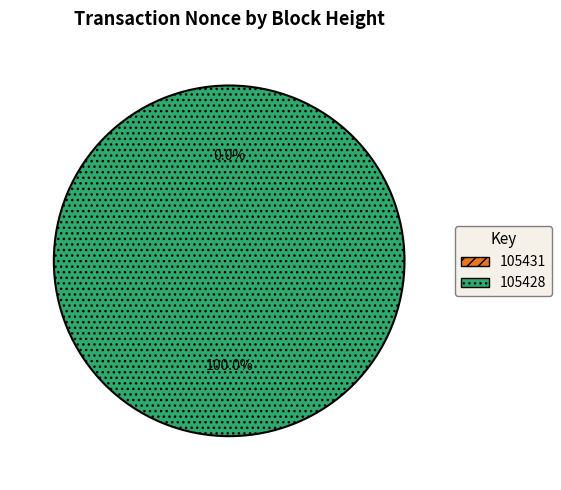

The 105431 slice represents 0% of the pie. True or false?

True